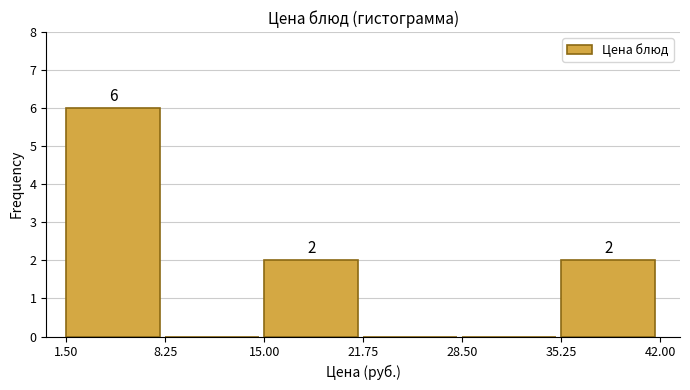

Which range on the x-axis has the tallest bar?

1.50 to 8.25